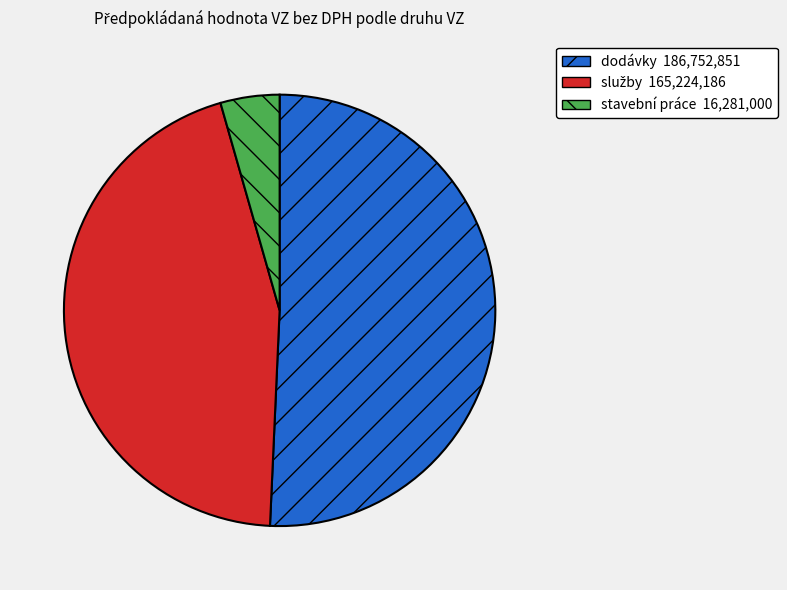

What is the largest slice in the pie chart?

dodávky